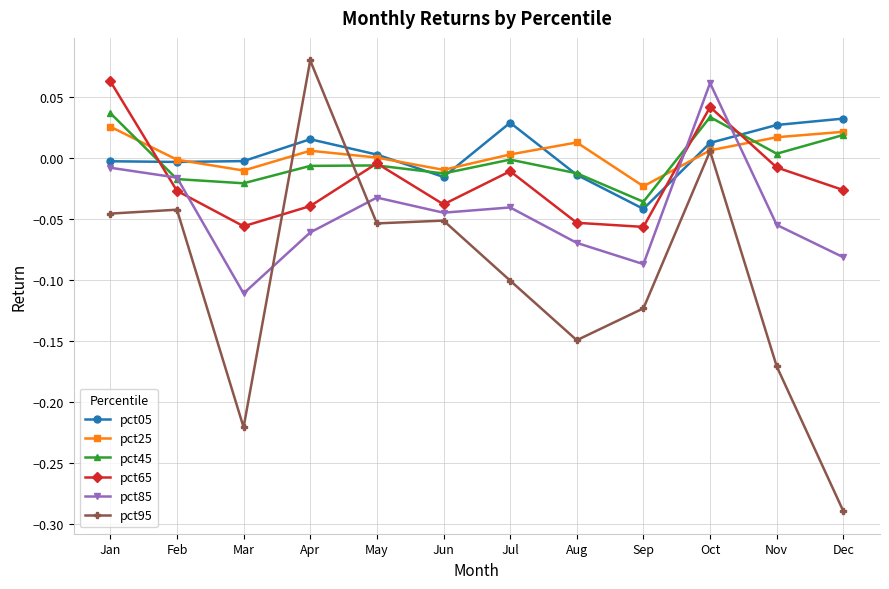

Between Apr and Jul, which series saw the biggest shift?

pct95